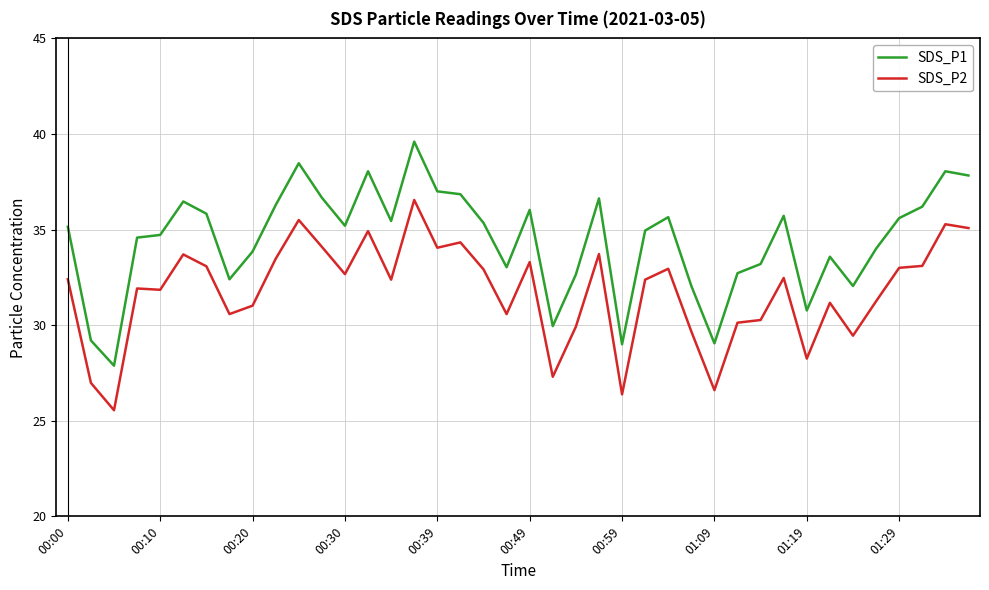

List the series in order of their overall mean, highest first.

SDS_P1, SDS_P2